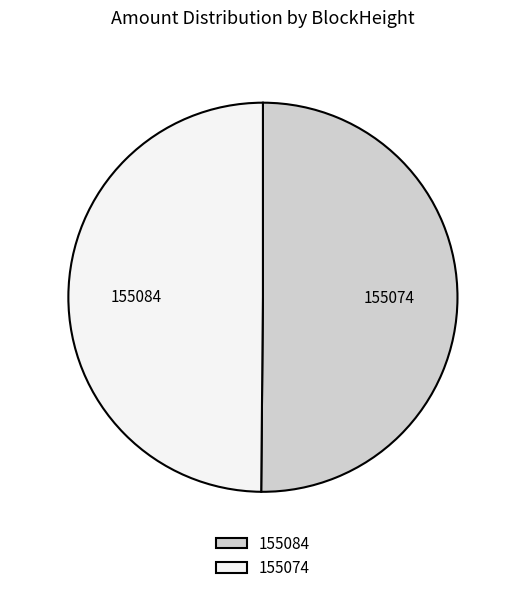

Count the number of slices in the pie.

2